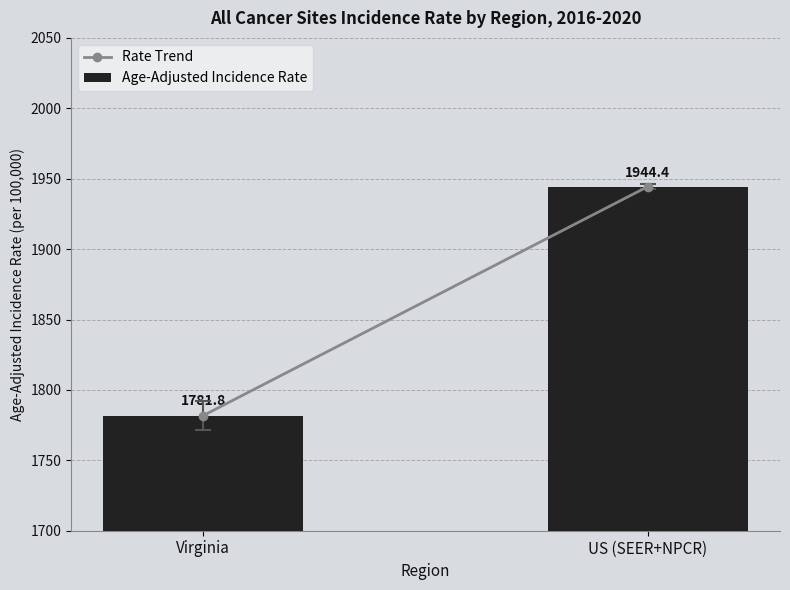

Is it true that the value at Virginia is 1781.8?

True